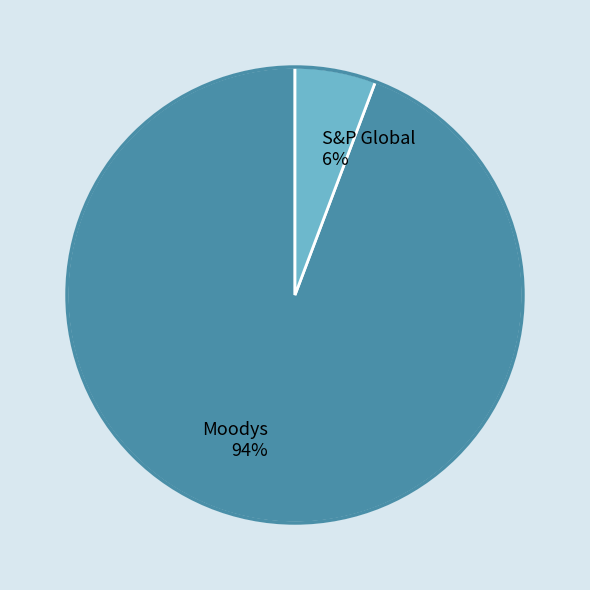

Does Moodys account for over 50% of the chart?

Yes